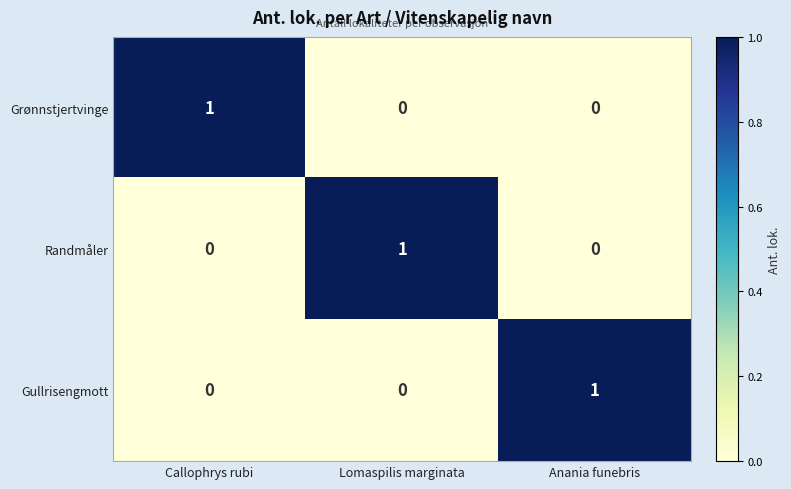

Reading left to right, what are all the values shown in this chart?

Grønnstjertvinge: 1	0	0
Randmåler: 0	1	0
Gullrisengmott: 0	0	1